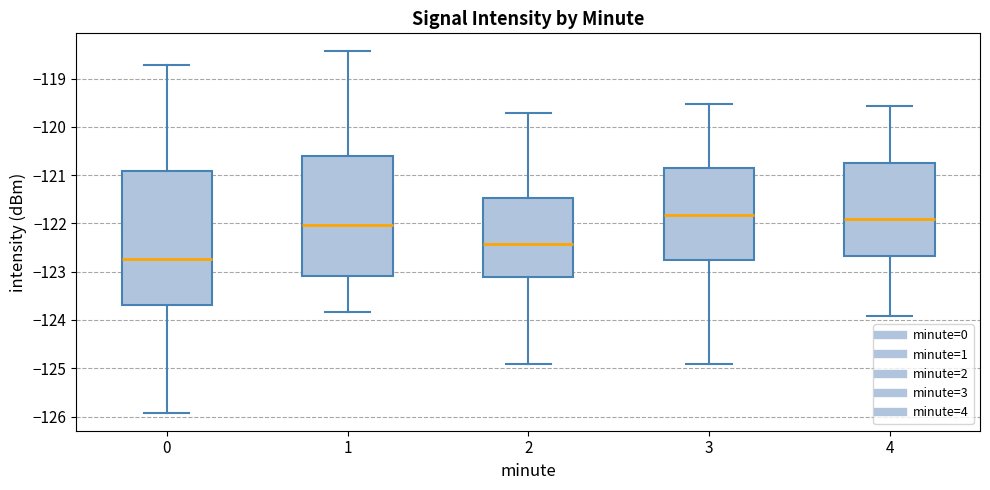

Which box has the lowest median line?

0